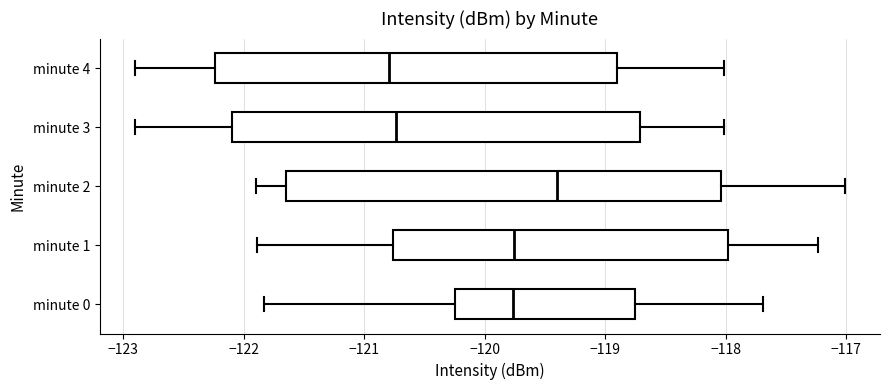

Reading bottom to top, read every box against the x-axis: the position of its median line, the range the box covers, and the ends of its whiskers. The values are not printed on the chart, so give them approximately, as read against the axis.

minute 0: median -119.8, box -120.2 to -118.8, whiskers -121.8 to -117.7
minute 1: median -119.8, box -120.8 to -118.0, whiskers -121.9 to -117.2
minute 2: median -119.4, box -121.7 to -118.0, whiskers -121.9 to -117.0
minute 3: median -120.7, box -122.1 to -118.7, whiskers -122.9 to -118.0
minute 4: median -120.8, box -122.2 to -118.9, whiskers -122.9 to -118.0